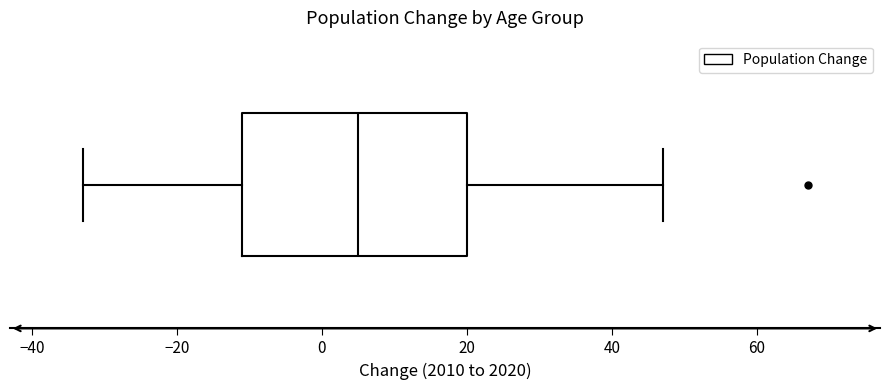

Transcribe this box plot: give where the median line is, the range the box spans, and where the two whiskers end, as read against the x-axis. The values are not printed on the chart, so give them approximately, as read against the axis.

median 6, box -10 to 20, whiskers -32 to 48